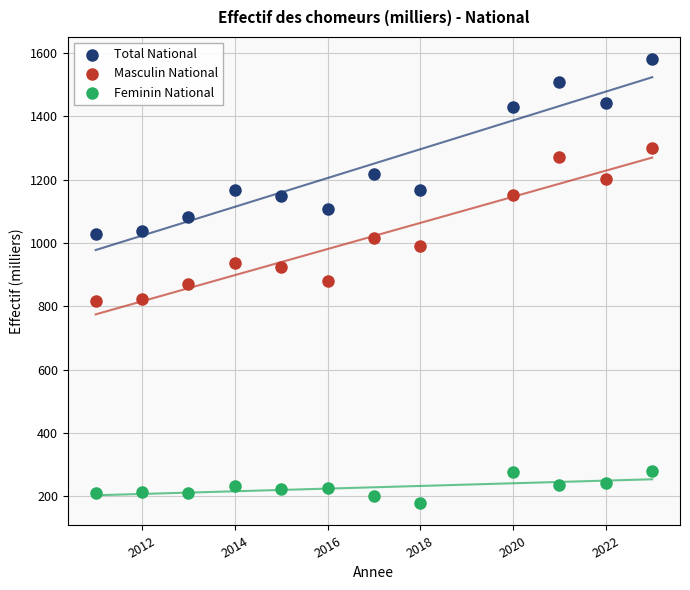

What is the X range (max minus min) for the scatter plot?

12